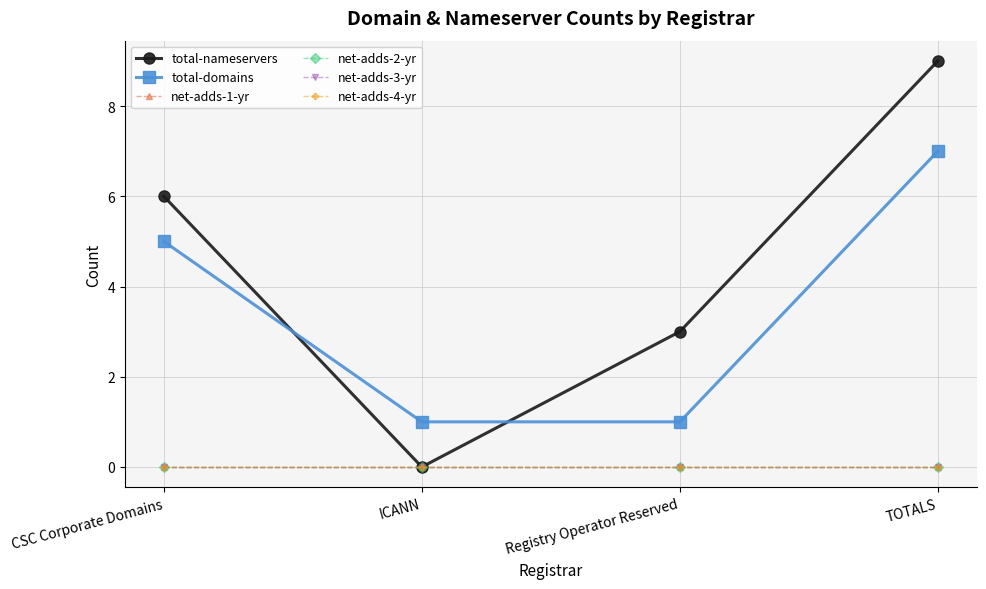

Which label corresponds to the largest value in the chart?

TOTALS